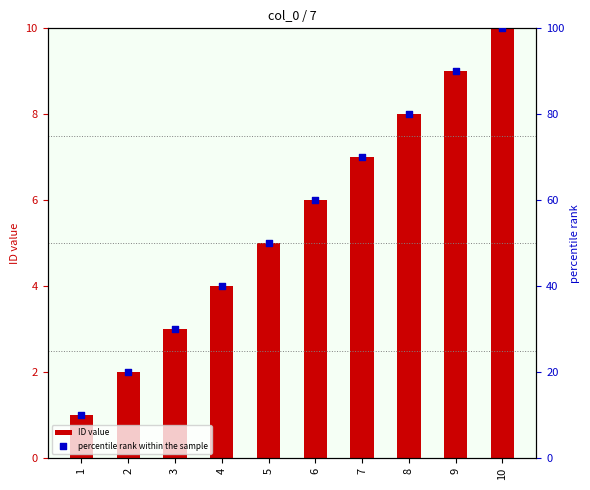

Is the value of ID value at 2 greater than the value of percentile rank within the sample at 6?

No